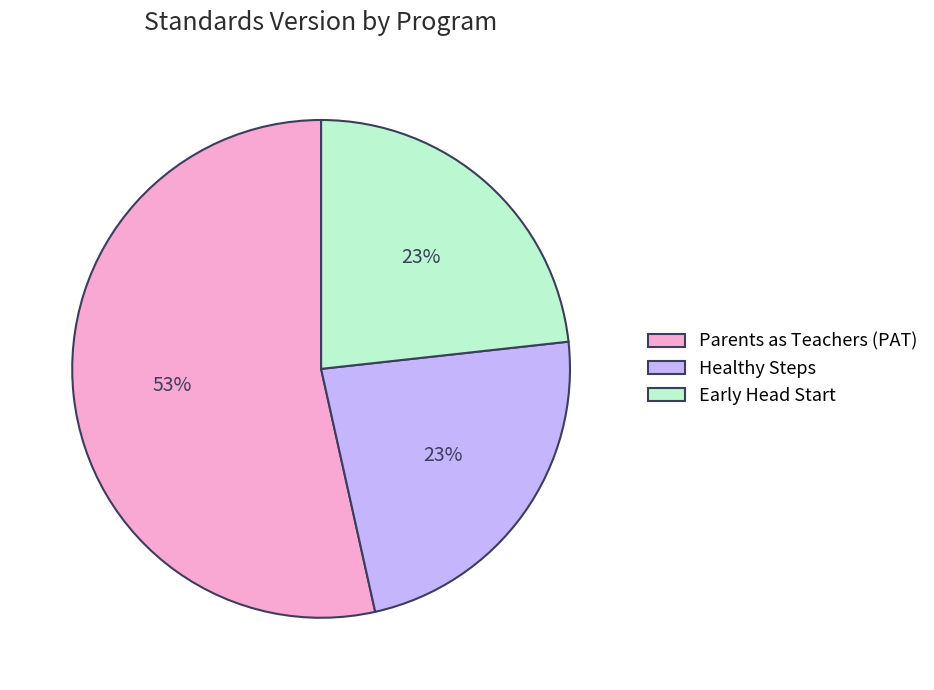

Which category accounts for the majority?

Parents as Teachers (PAT)